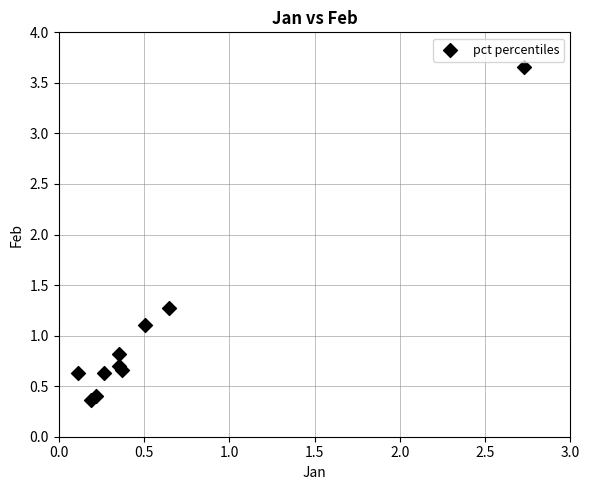

What Y value in the scatter plot is closest to 2?

1.3